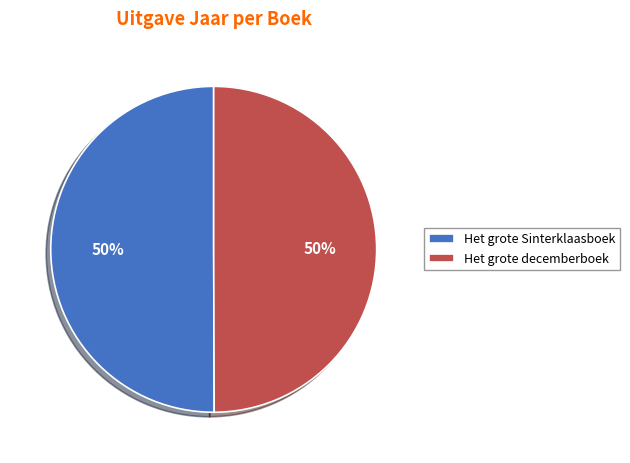

Approximately how many times larger is the value at Het grote Sinterklaasboek compared to Het grote decemberboek?

1.0